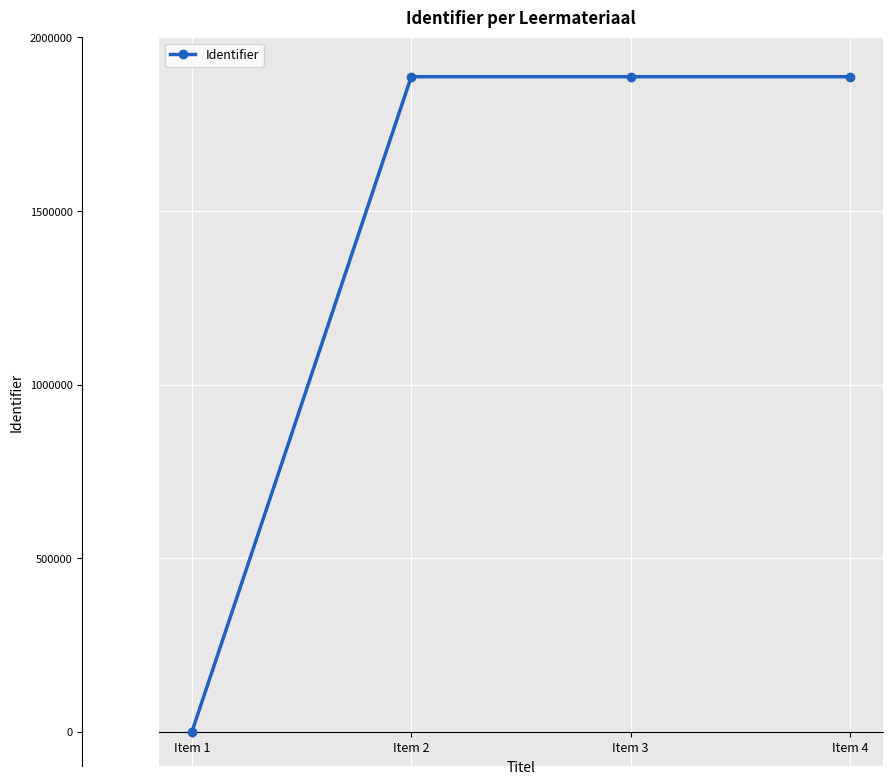

What is the value of the 4th point from the left?

1886437